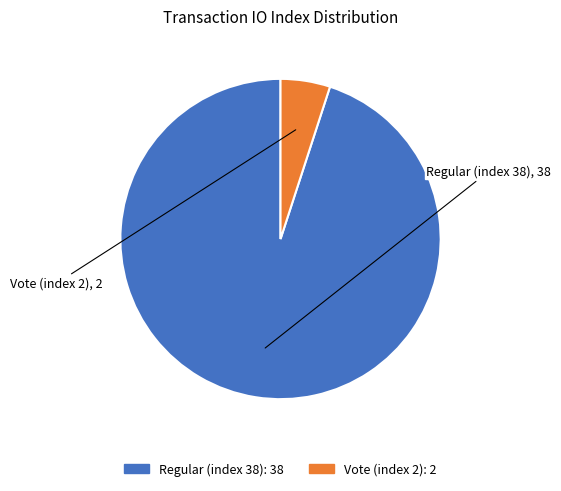

Which category has the smallest portion of the pie?

Vote (index 2)